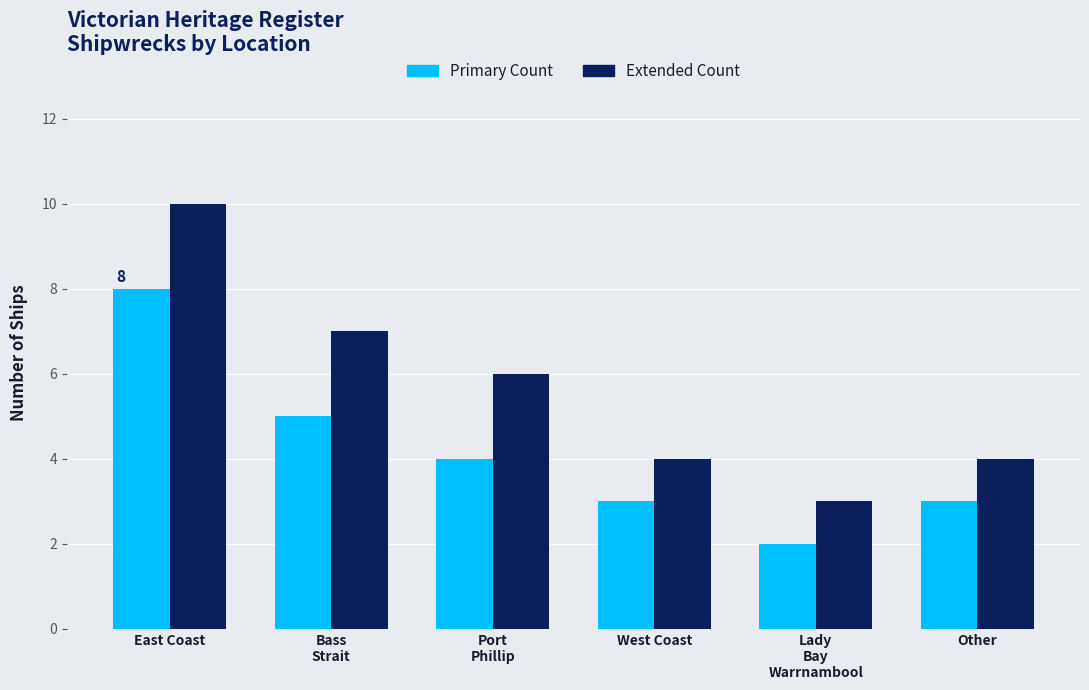

Which series has the widest spread of values?

Extended Count